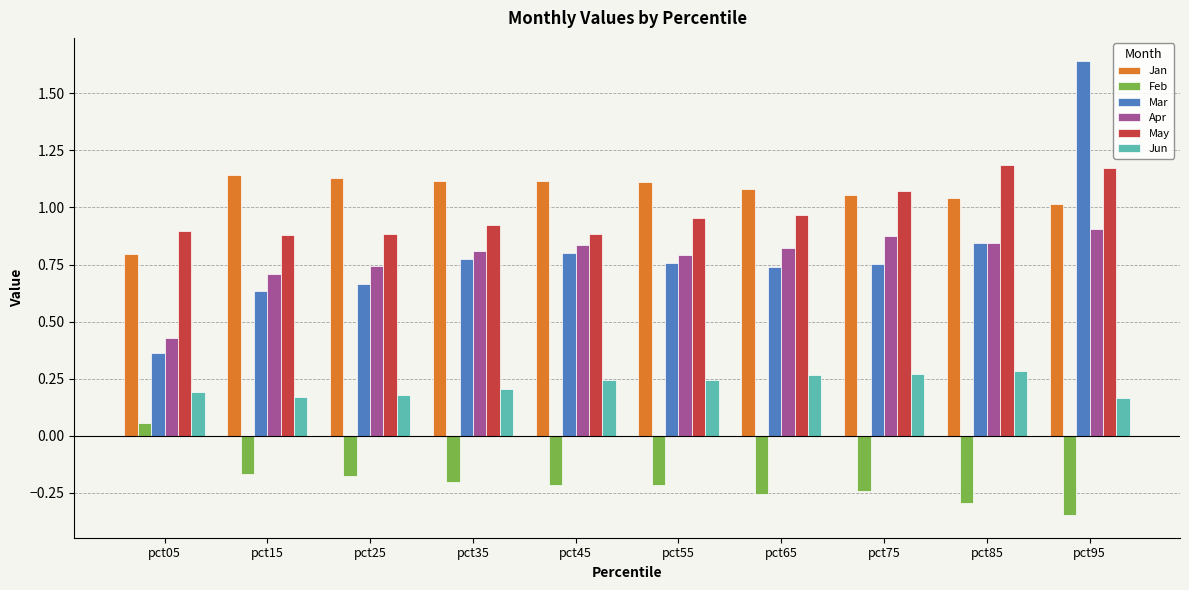

Which series changed the most between pct25 and pct95?

Mar